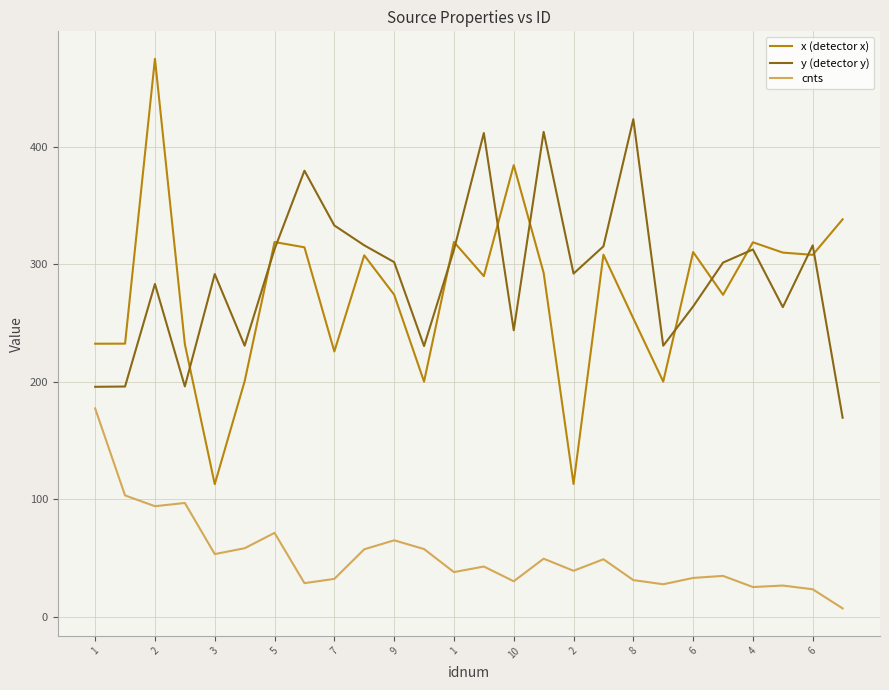

How many lines are shown in the chart?

3